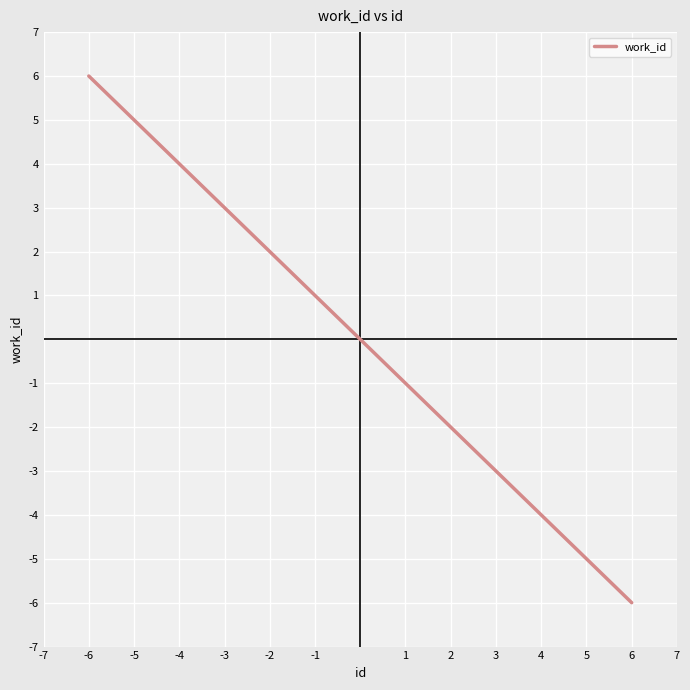

Rank the categories by value from highest to lowest.

-6, -2, 2, 6